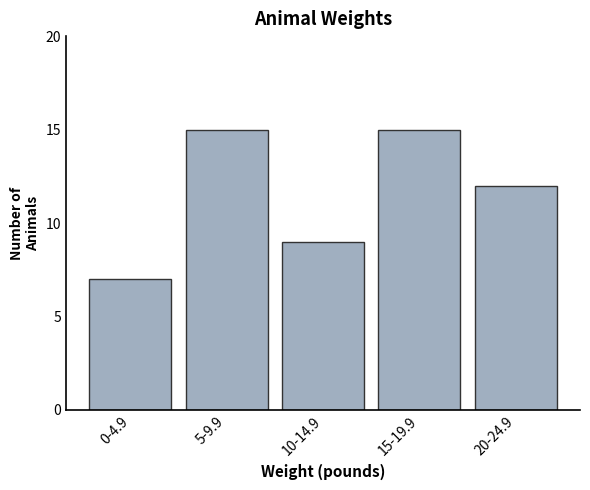

Reading right to left, what are all the values shown in this chart?

20-24.9=12	15-19.9=15	10-14.9=9	5-9.9=15	0-4.9=7